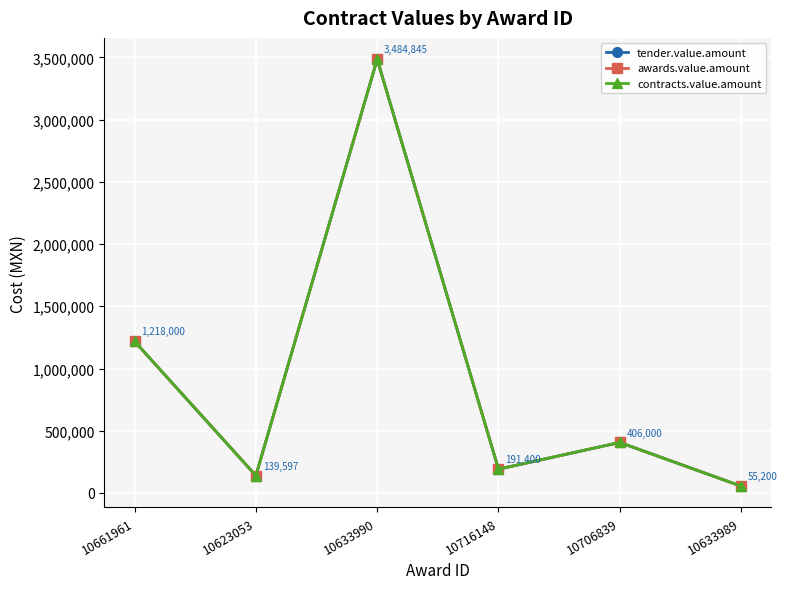

What position from the right is 10633990?

4